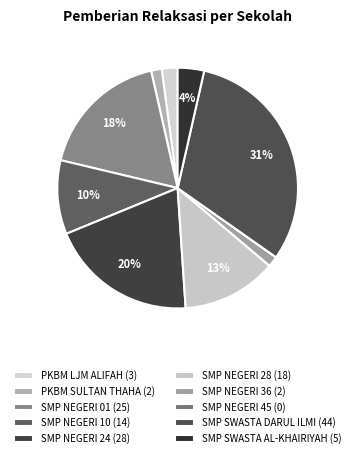

Does SMP NEGERI 24 represent more than half of the total?

No